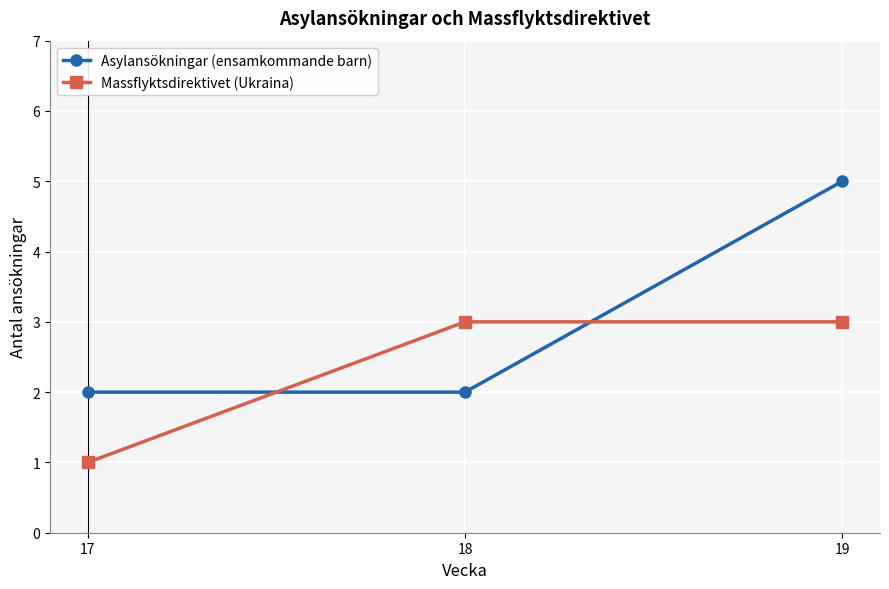

What is the difference between the maximum and minimum values in the Asylansökningar (ensamkommande barn) series?

3